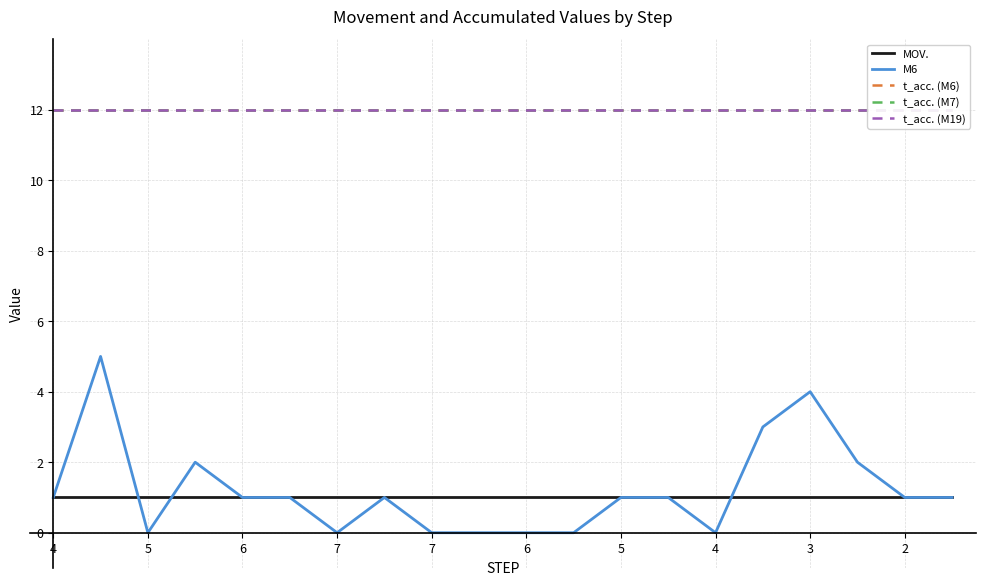

Count the M6 values in the range 0 to 2.

17